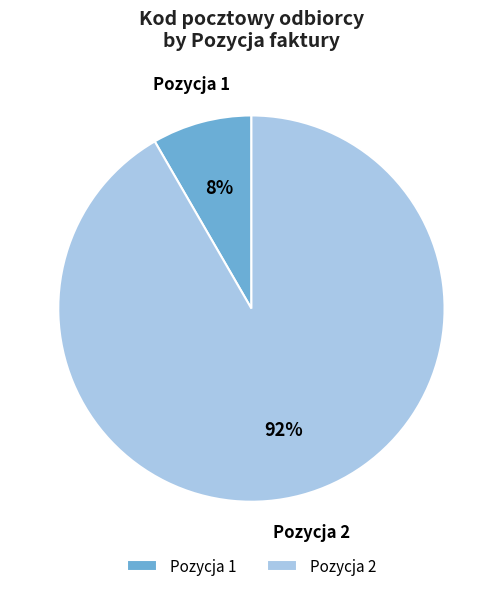

Do Pozycja 1 and Pozycja 2 together represent more than half of the pie?

Yes